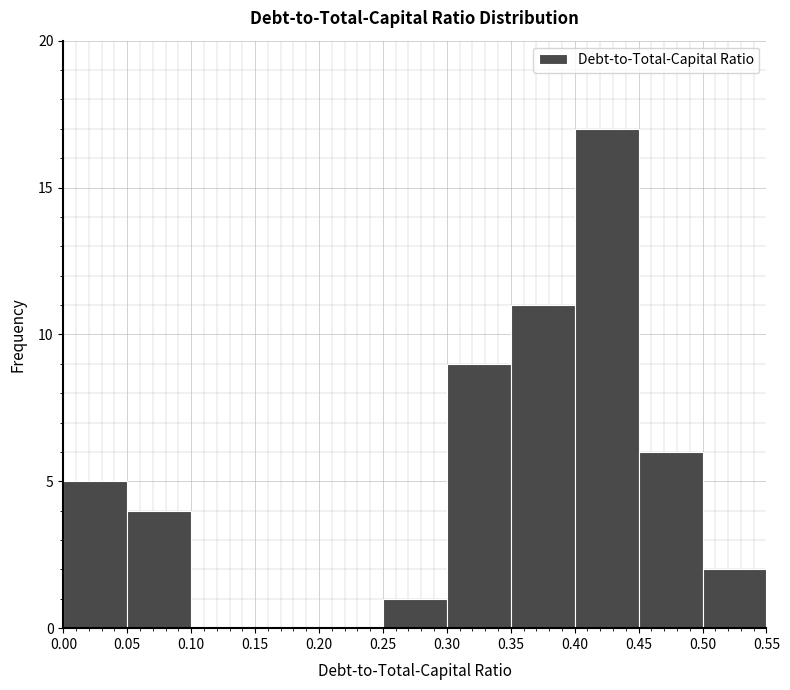

Reading left to right, list every bar in this chart as the range it spans on the x-axis followed by its height. The values are not printed on the chart, so give them approximately, as read against the axis.

0.00 to 0.05: 5
0.05 to 0.10: 4
0.10 to 0.15: 0
0.15 to 0.20: 0
0.20 to 0.25: 0
0.25 to 0.30: 1
0.30 to 0.35: 9
0.35 to 0.40: 11
0.40 to 0.45: 17
0.45 to 0.50: 6
0.50 to 0.55: 2